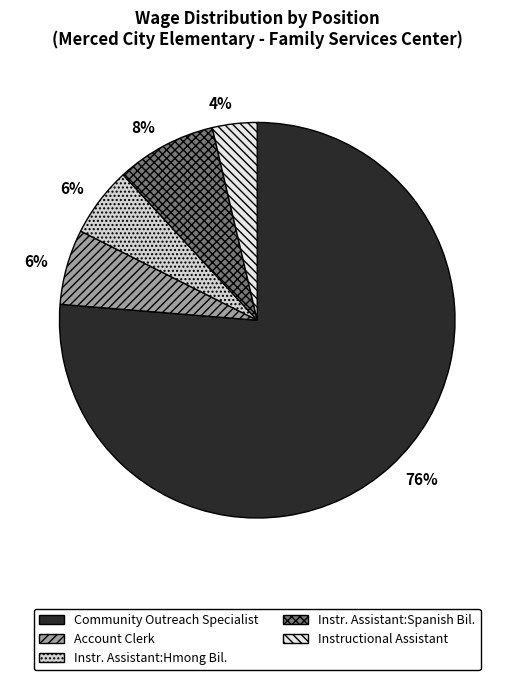

How many segments does this pie chart have?

5